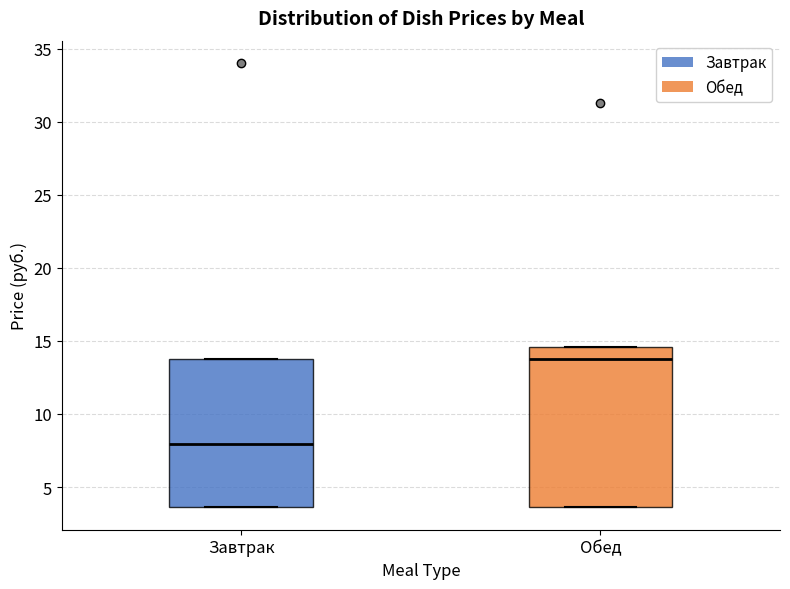

Where is the lower edge of the box for Обед on the y-axis? The values are not printed on the chart, so give them approximately, as read against the axis.

3.5